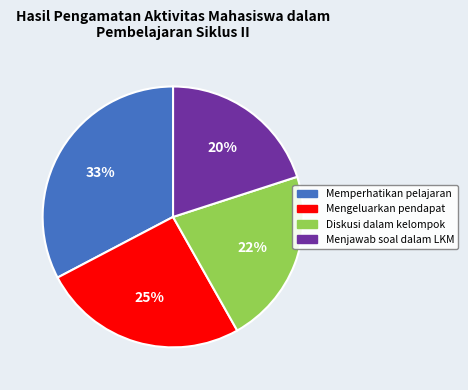

To the nearest percent, what is the average slice percentage?

25%